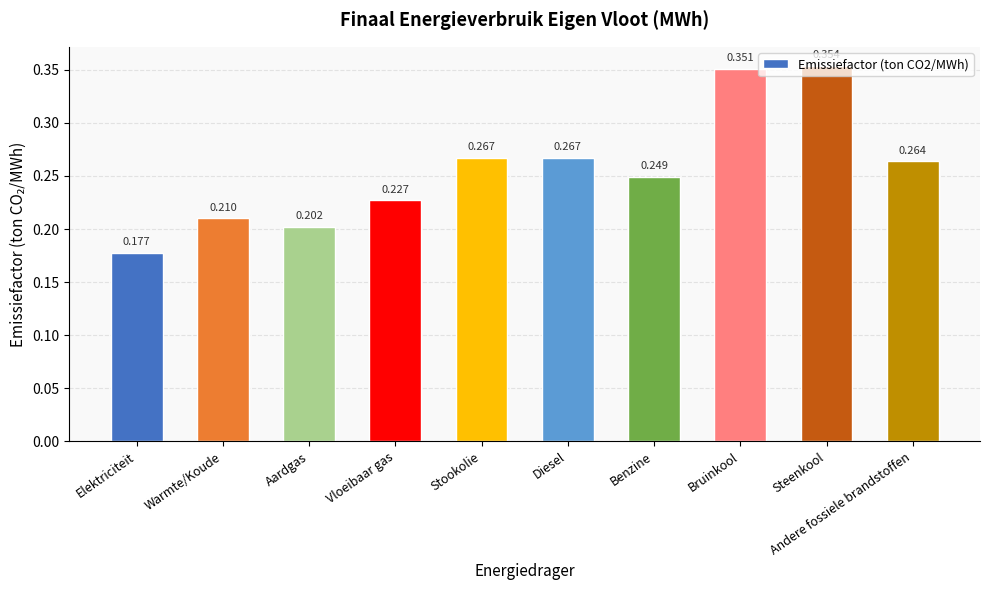

What is the label of the 1st bar from the right?

Andere fossiele brandstoffen